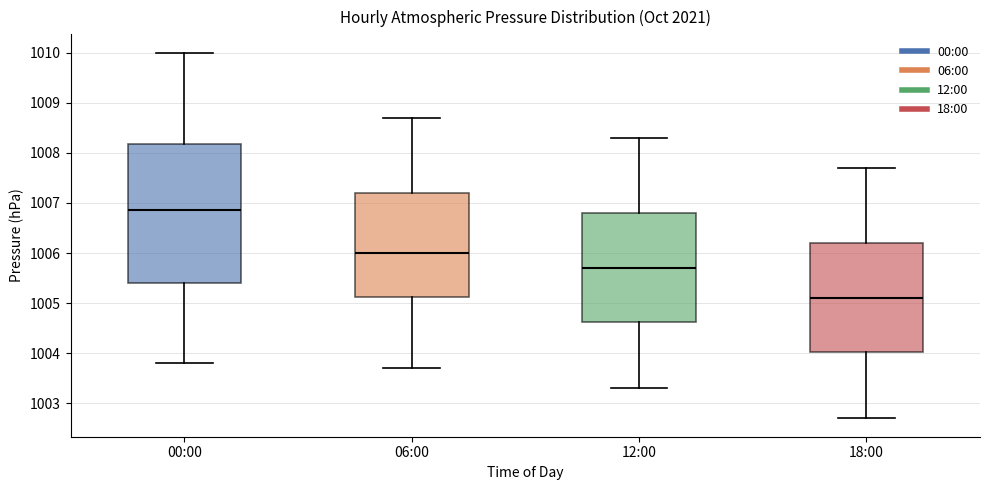

Where does the lower whisker of the box for 06:00 end on the y-axis? The values are not printed on the chart, so give them approximately, as read against the axis.

1003.7